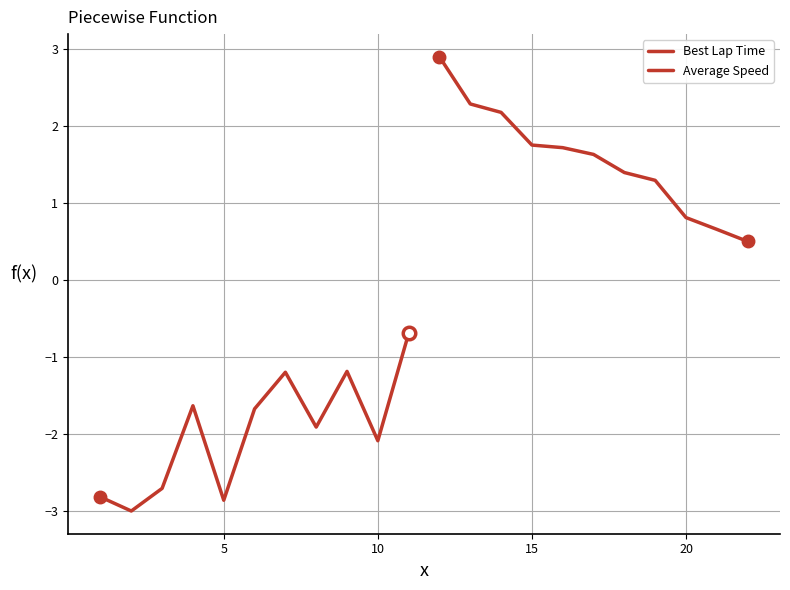

True or false: Average Speed has a value of 0.1 at 10.

False